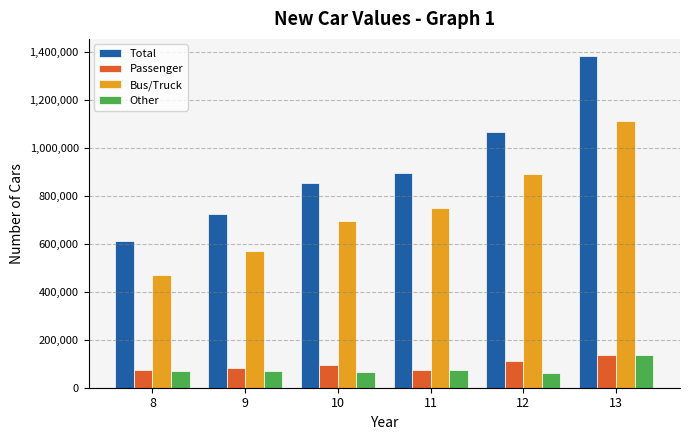

What is the difference between the highest and lowest values at 9?

655307